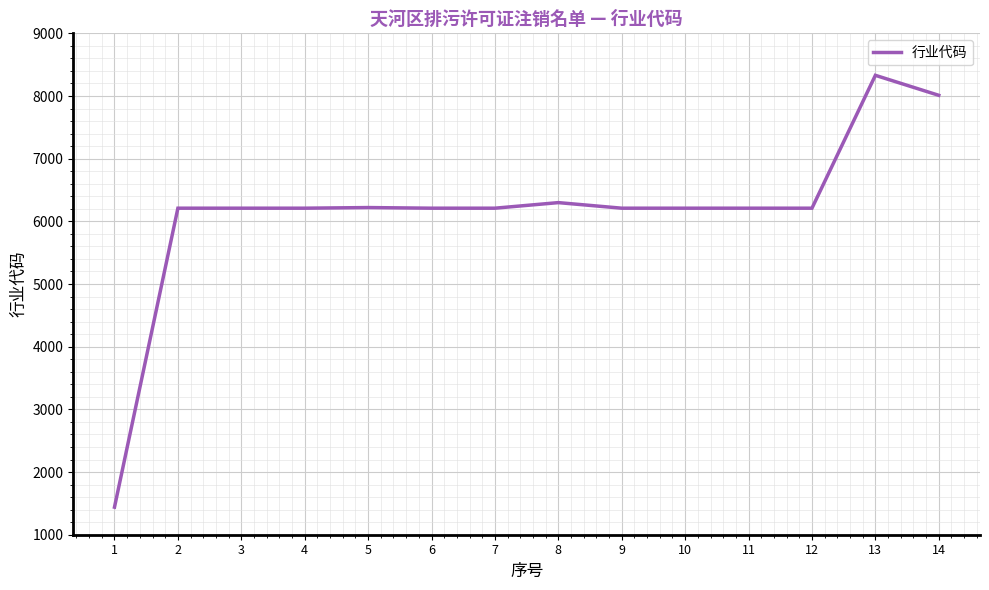

What is the difference between the maximum and minimum values?

6890